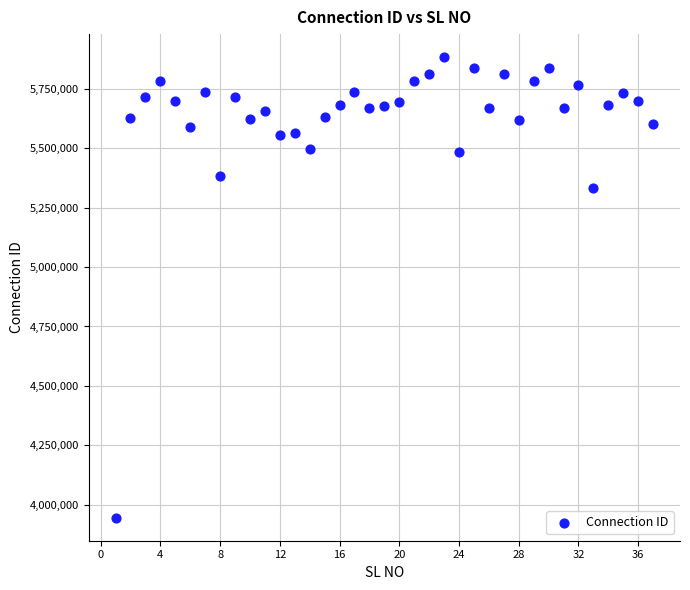

What Y value in the scatter plot is closest to 4914566?

5334771